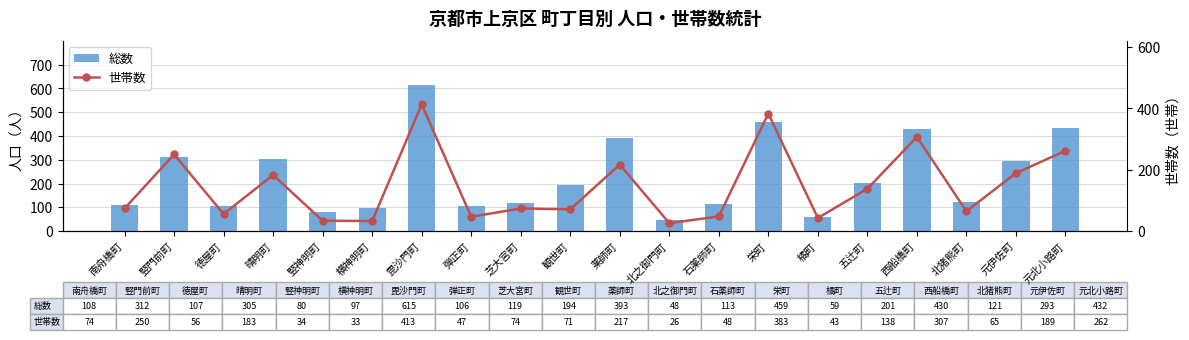

What is the difference between the maximum and second lowest values in the 総数 series?

556